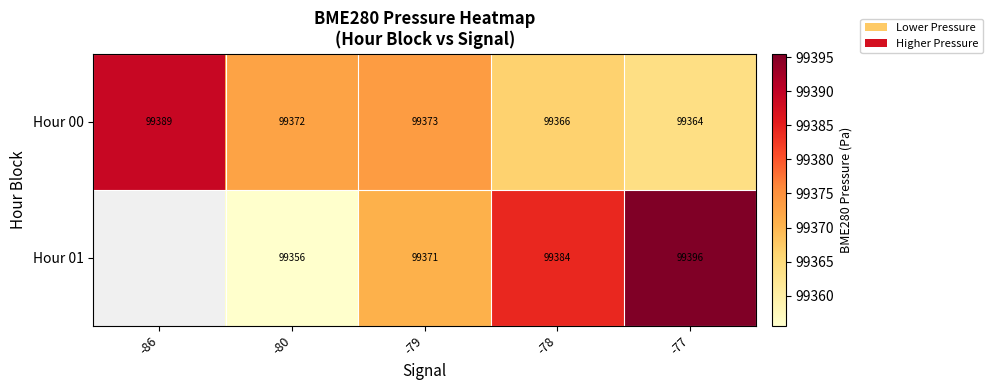

Is the value of Hour 01 at -80 greater than the value of Hour 00 at -77?

No